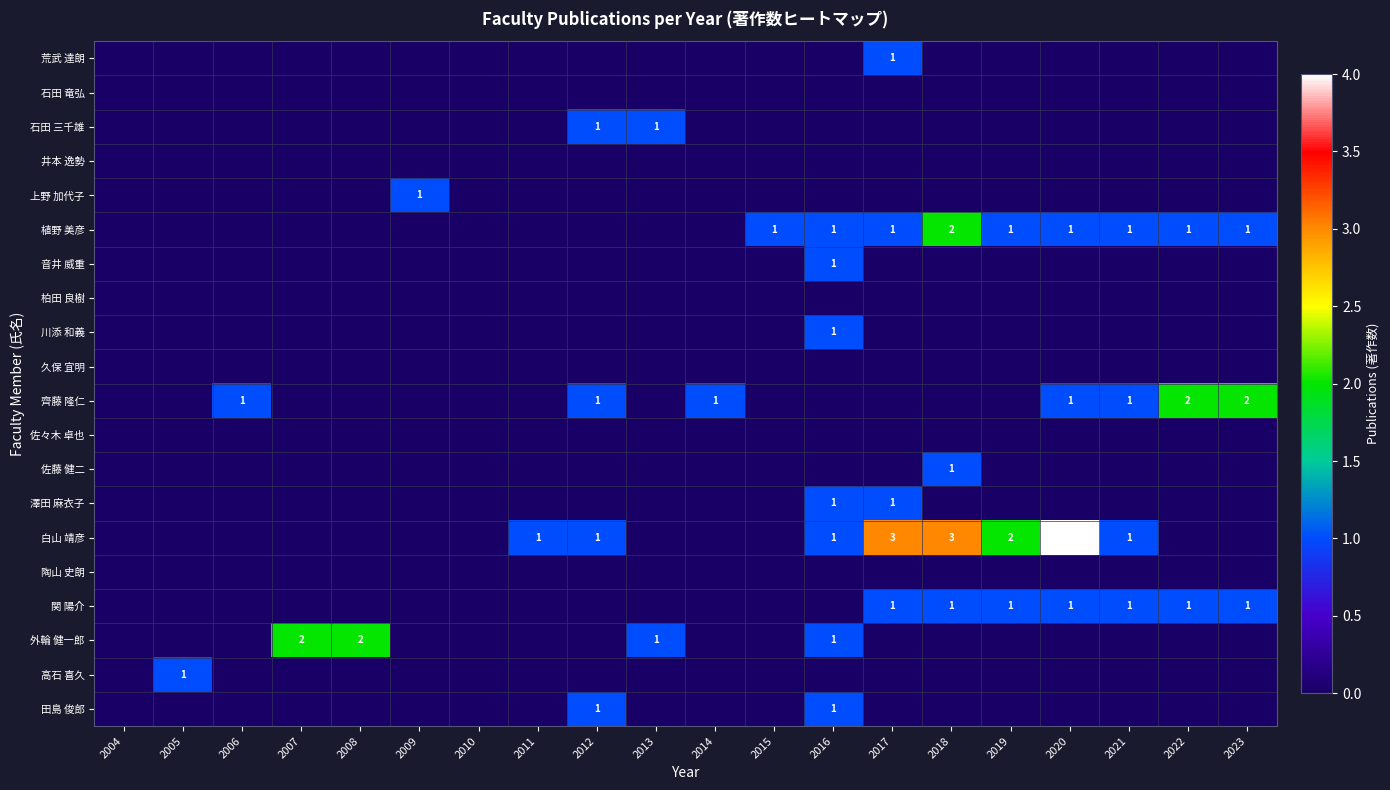

True or false: 齊藤 隆仁 has a value of 1 at 2006.

True